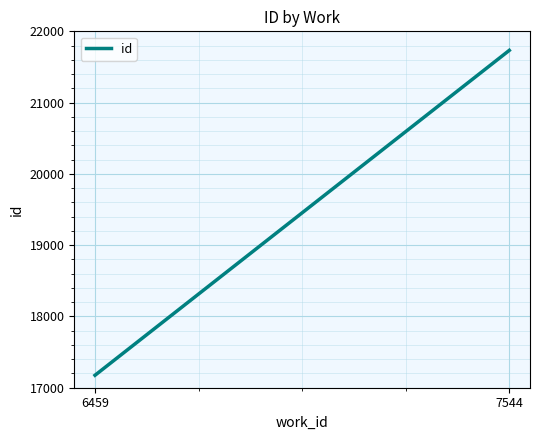

The value at 7544 is 21733.0. True or false?

True